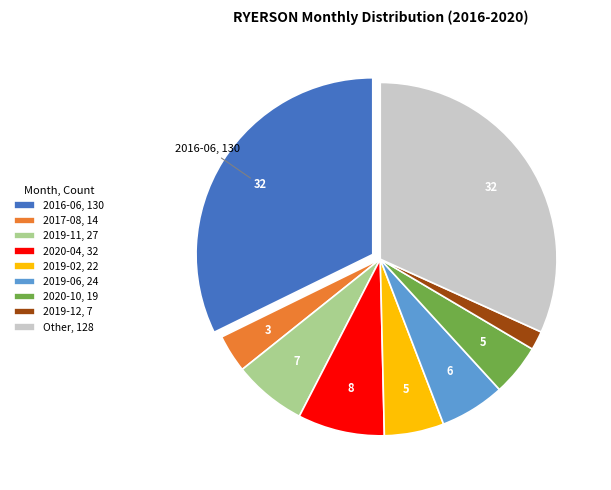

Do 2017-08 and 2019-06 together represent more than half of the pie?

No